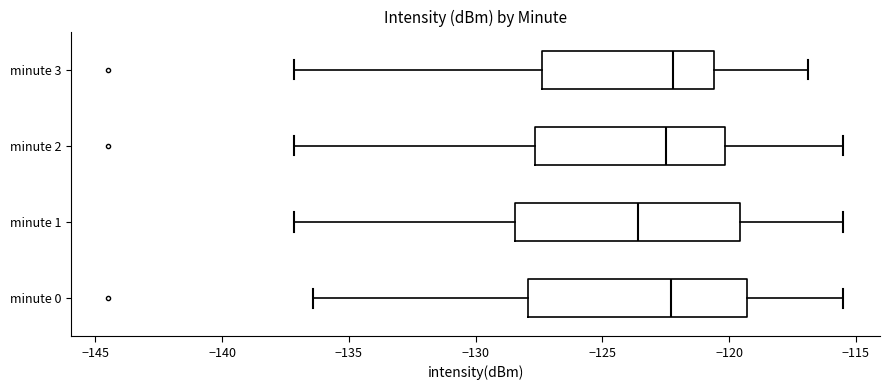

Reading bottom to top, transcribe this box plot: for each box, give where its median line is, the range the box spans, and where its two whiskers end, as read against the x-axis. The values are not printed on the chart, so give them approximately, as read against the axis.

minute 0: median -122.5, box -128.0 to -119.5, whiskers -136.5 to -115.5
minute 1: median -123.5, box -128.5 to -119.5, whiskers -137.0 to -115.5
minute 2: median -122.5, box -127.5 to -120.0, whiskers -137.0 to -115.5
minute 3: median -122.0, box -127.5 to -120.5, whiskers -137.0 to -117.0